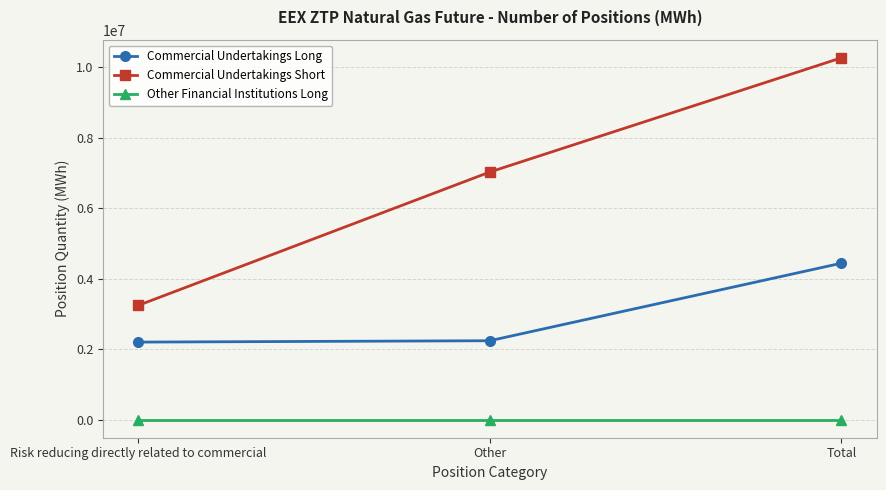

What is the minimum value for Commercial Undertakings Long?

2201400